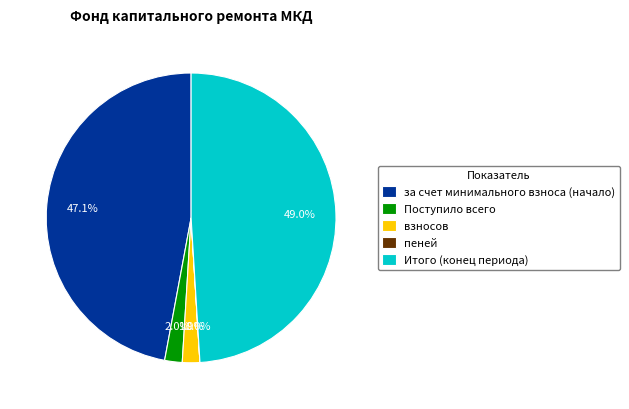

What is the largest slice in the pie chart?

Итого (конец периода)